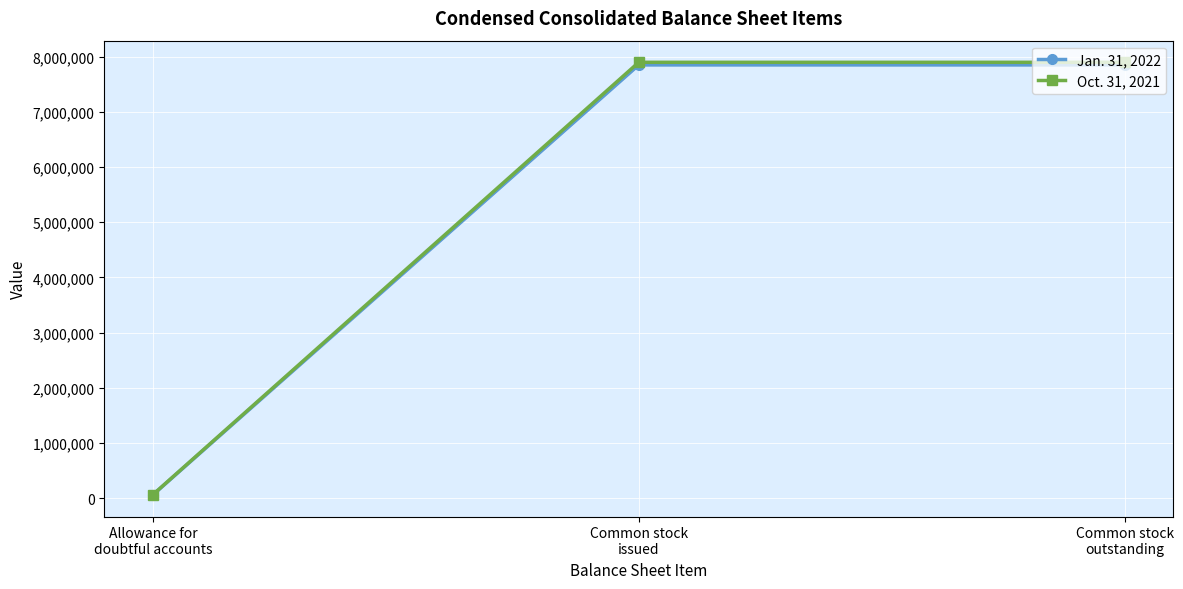

True or false: Oct. 31, 2021 has a value of 61527 at Allowance for
doubtful accounts.

True